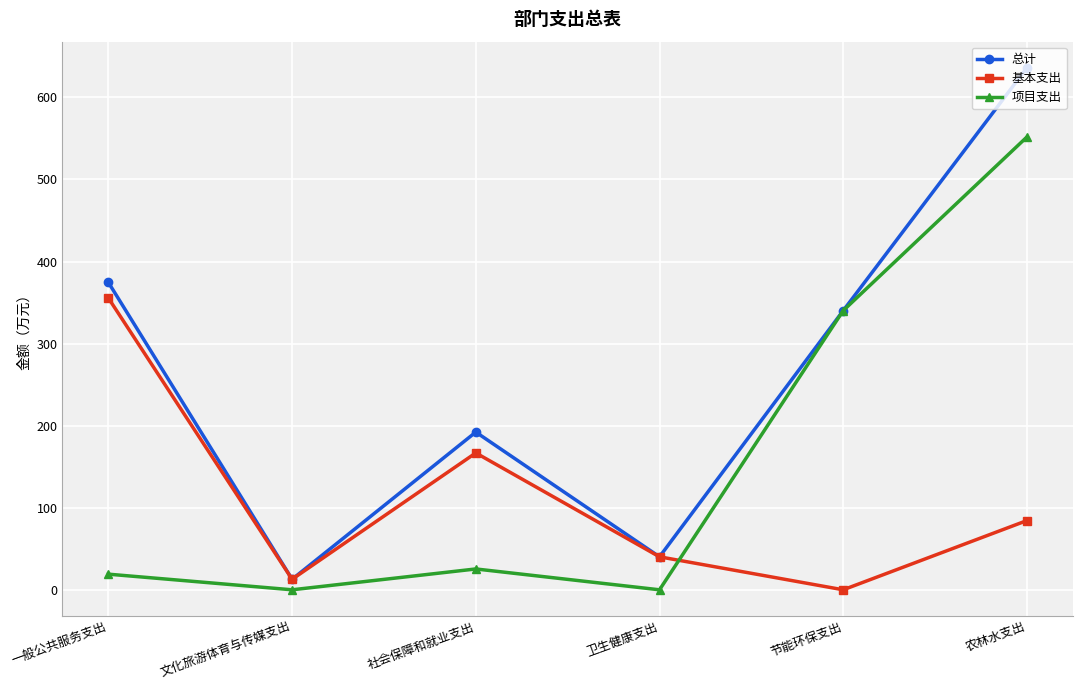

Does the chart display data point markers on the line(s)?

Yes